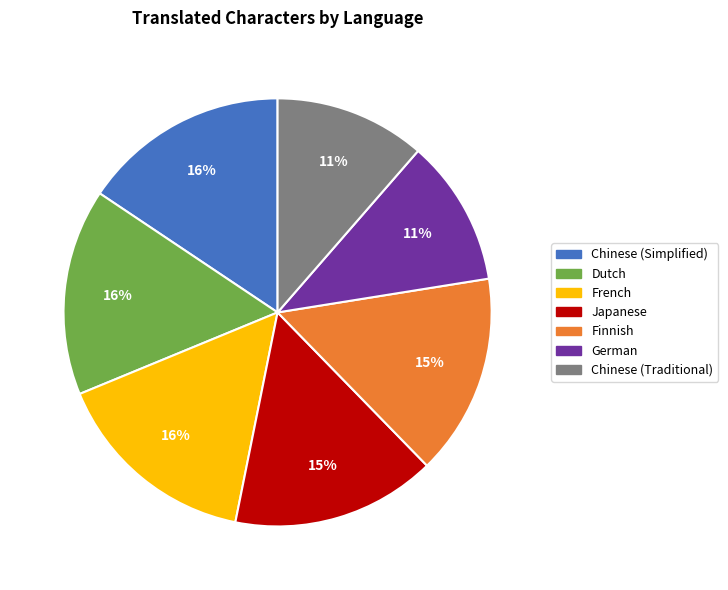

How many segments does this pie chart have?

7